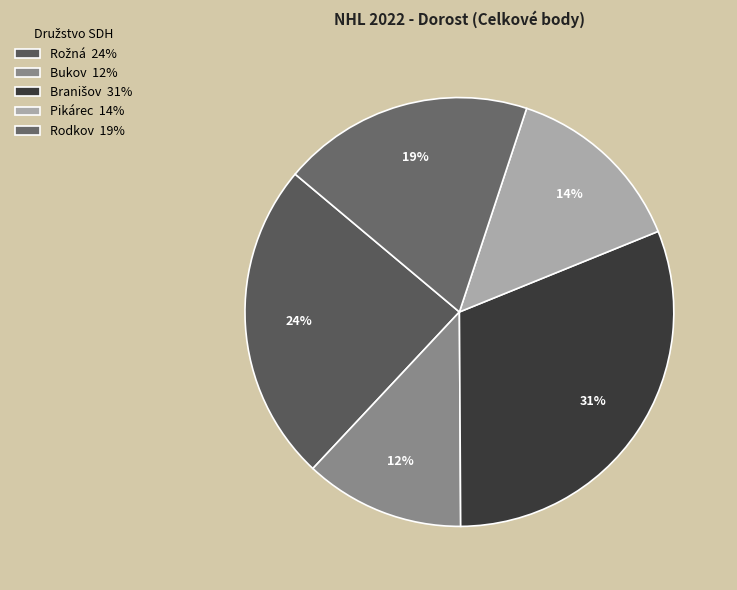

True or false: Bukov accounts for 12% of the total.

True